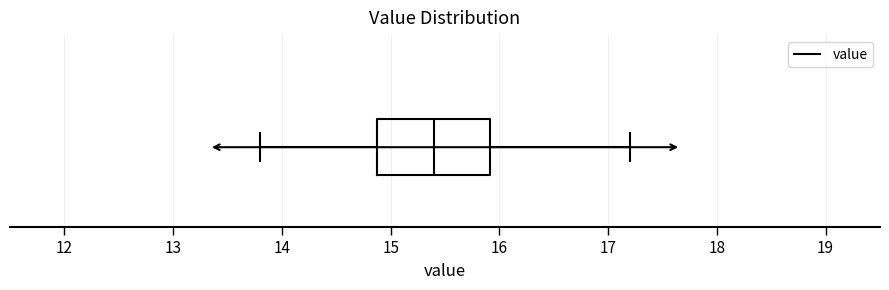

Read this box plot against the x-axis: the position of the median line, the range covered by the box, and the ends of both whiskers. The values are not printed on the chart, so give them approximately, as read against the axis.

median 15.4, box 14.9 to 15.9, whiskers 13.8 to 17.2